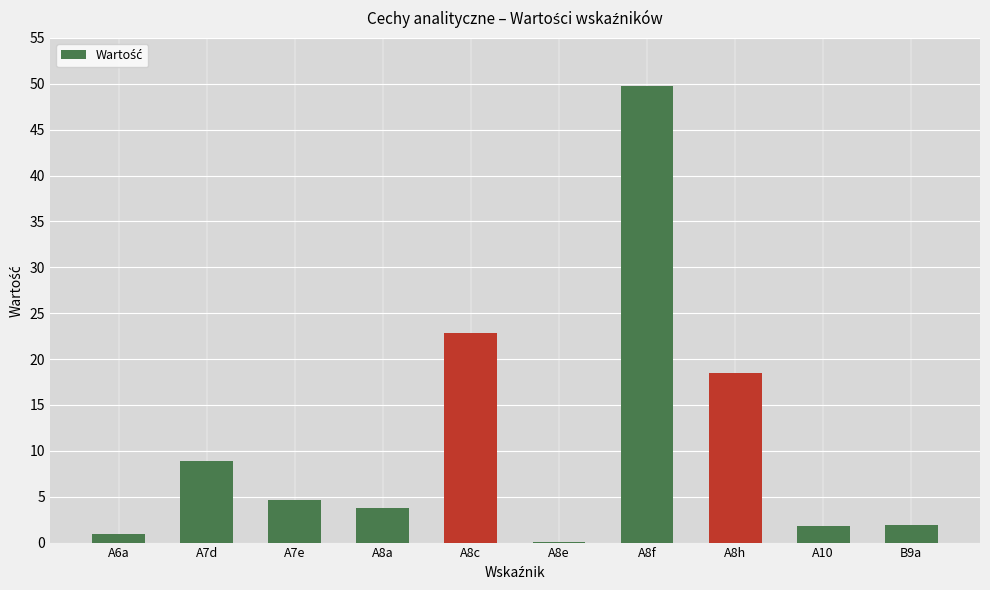

Reading left to right, list all the values displayed in this chart.

0.9	8.8	4.6	3.7	22.9	0.1	49.8	18.5	1.9	1.9